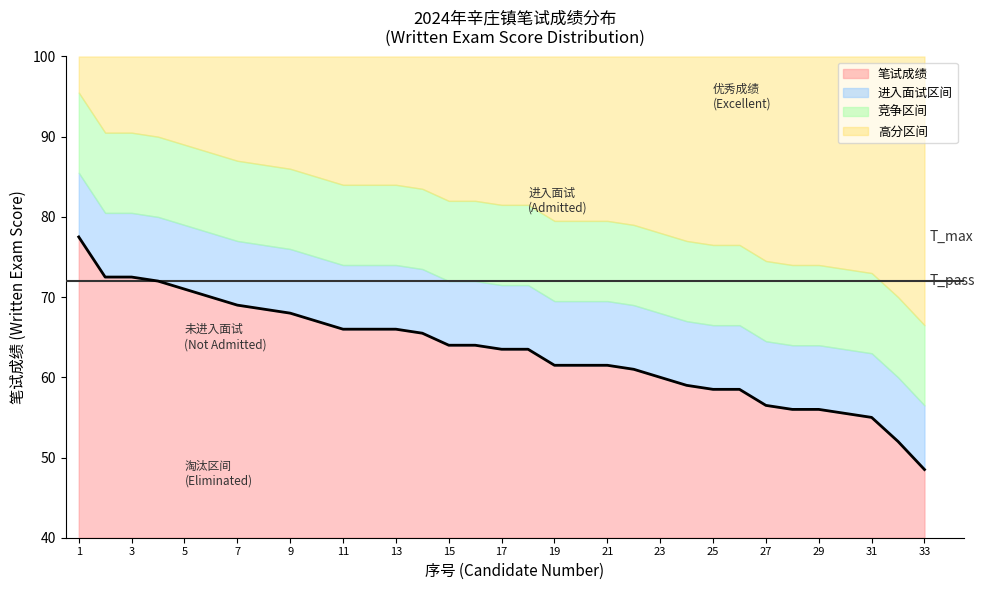

What is the greatest value displayed?

77.5